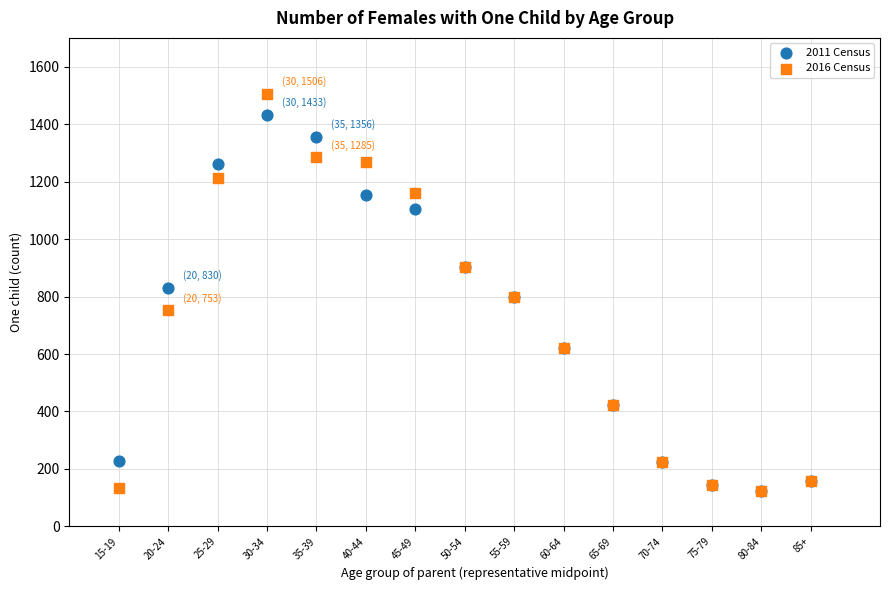

Which series contains the highest Y value?

2016 Census